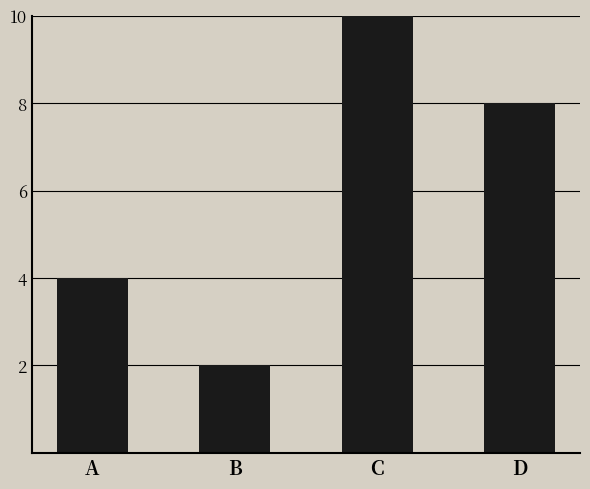

Does the chart contain stacked bars?

No